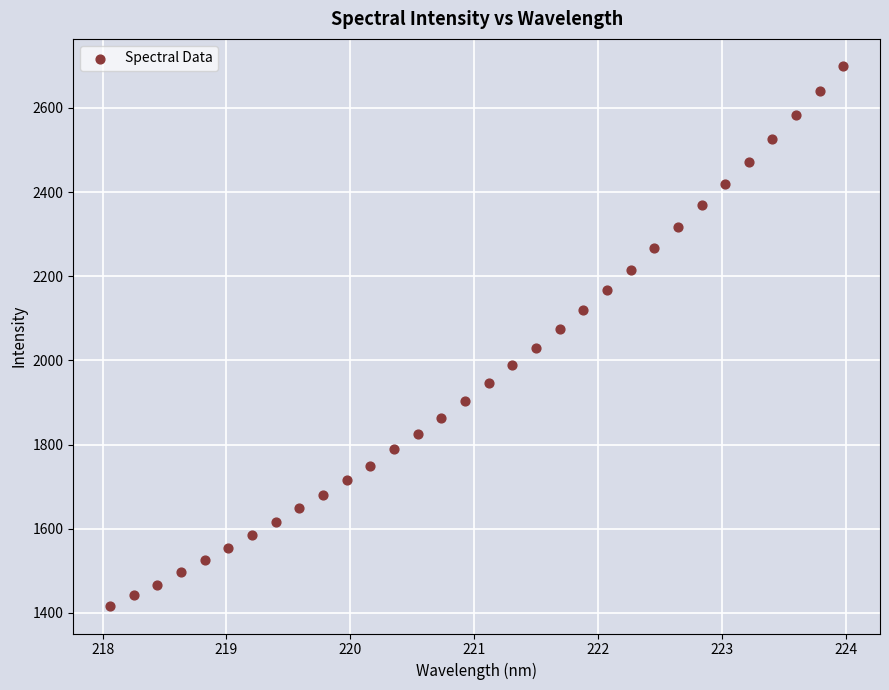

What is the range of Y values (max minus min)?

1284.9